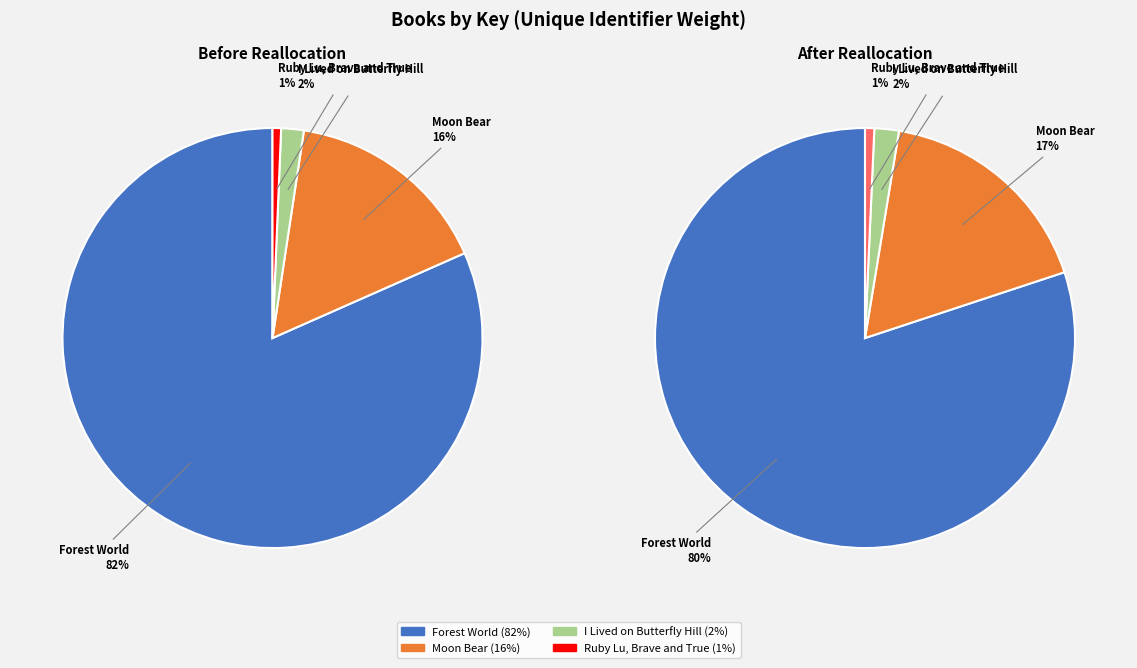

What percentage do Forest World and Moon Bear together represent?

97.6%